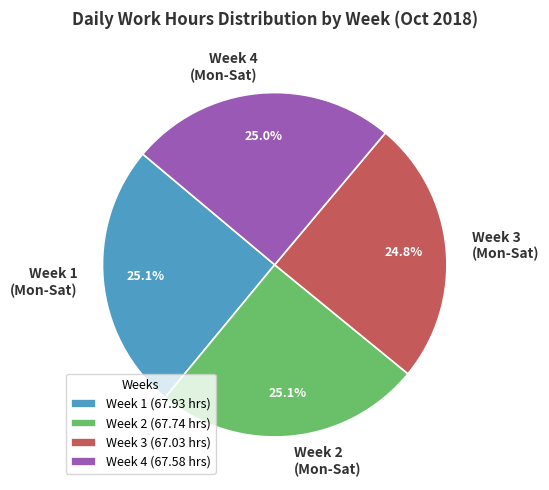

To the nearest percent, what is the average slice percentage?

25%